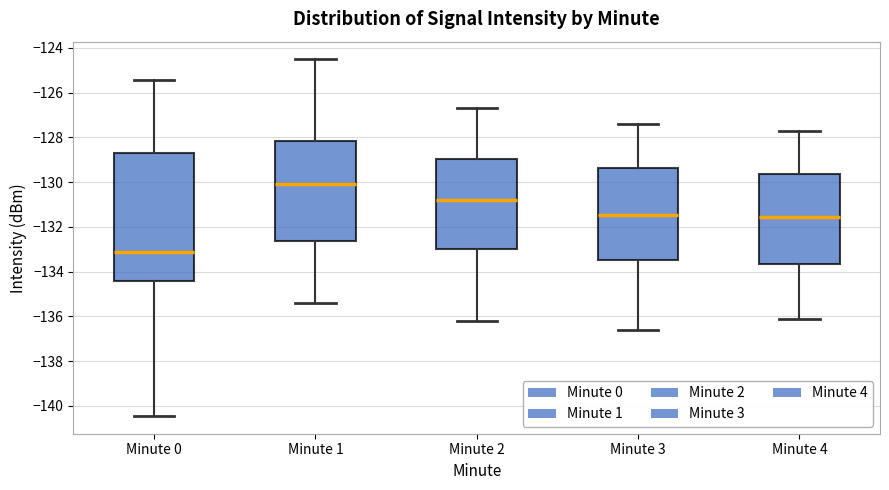

Reading left to right, transcribe this box plot: for each box, give where its median line is, the range the box spans, and where its two whiskers end, as read against the y-axis. The values are not printed on the chart, so give them approximately, as read against the axis.

Minute 0: median -133.2, box -134.4 to -128.8, whiskers -140.4 to -125.4
Minute 1: median -130.0, box -132.6 to -128.2, whiskers -135.4 to -124.6
Minute 2: median -130.8, box -133.0 to -129.0, whiskers -136.2 to -126.6
Minute 3: median -131.4, box -133.4 to -129.4, whiskers -136.6 to -127.4
Minute 4: median -131.6, box -133.6 to -129.6, whiskers -136.0 to -127.6